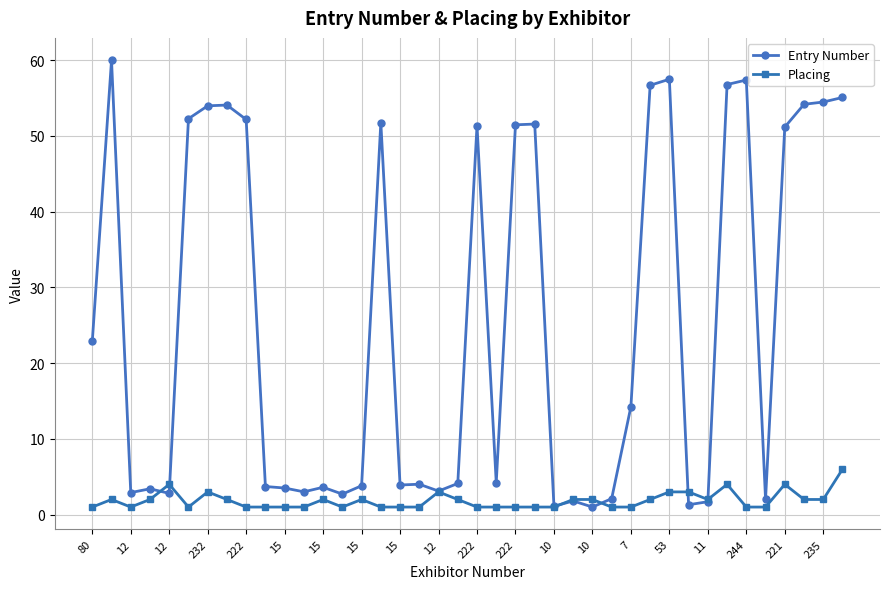

True or false: Placing has more than 0 points higher than both neighbors.

True